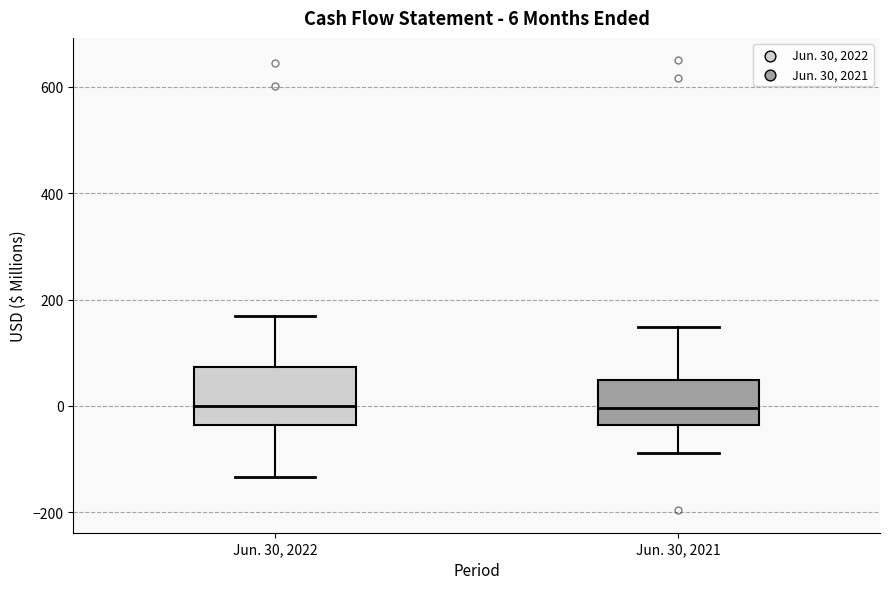

Comparing the boxes themselves (not the whiskers), which one is the tallest?

Jun. 30, 2022